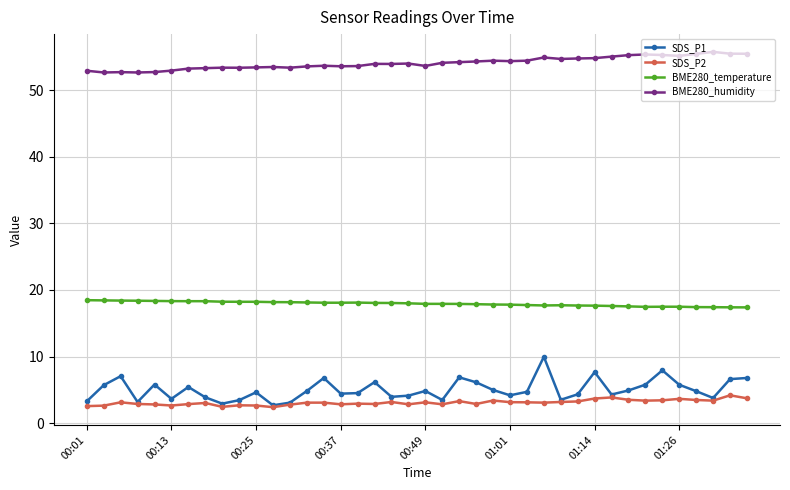

What is the value of the BME280_temperature point at the 40th from the left?

17.4